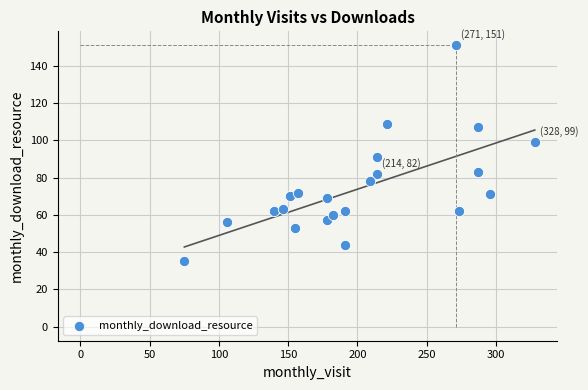

What Y value in the scatter plot is closest to 93?

91